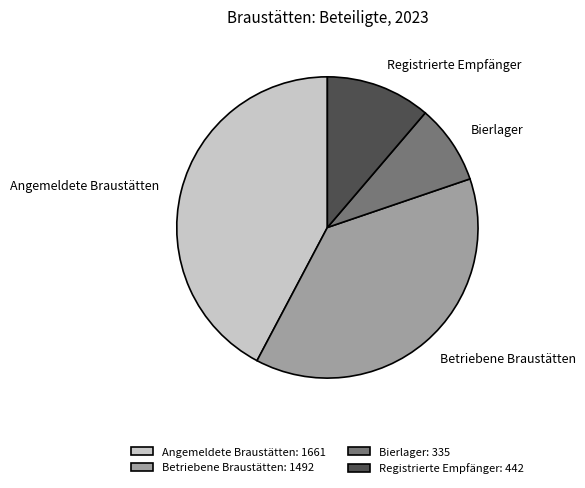

Do Angemeldete Braustätten and Registrierte Empfänger together represent more than half of the pie?

Yes